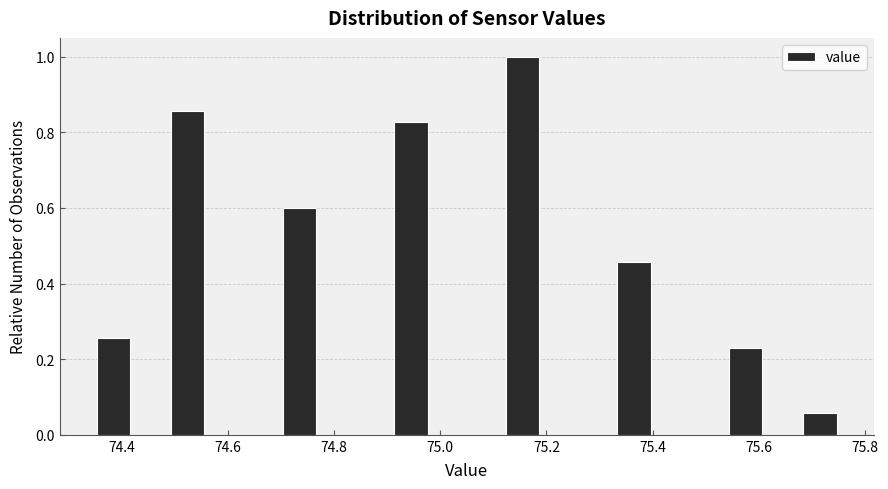

Around what value on the x-axis is the tallest bar? Give the approximate position of its centre, as read against the axis.

75.16